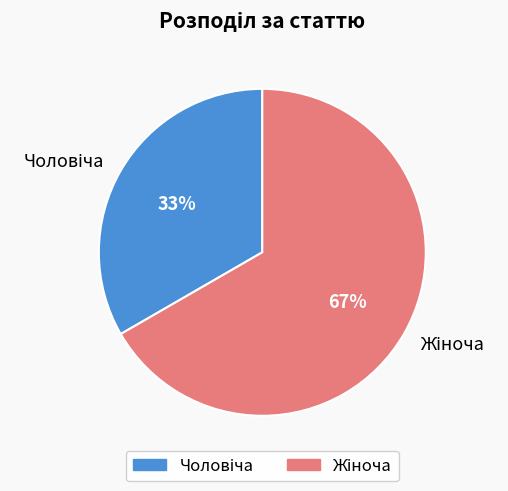

To the nearest percent, what is the average slice percentage?

50%